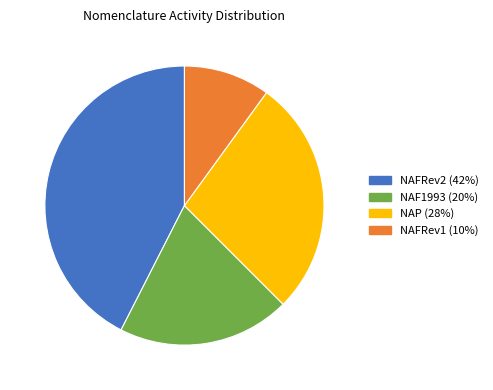

Combined, do NAP (28%) and NAFRev2 (42%) account for over 50%?

Yes